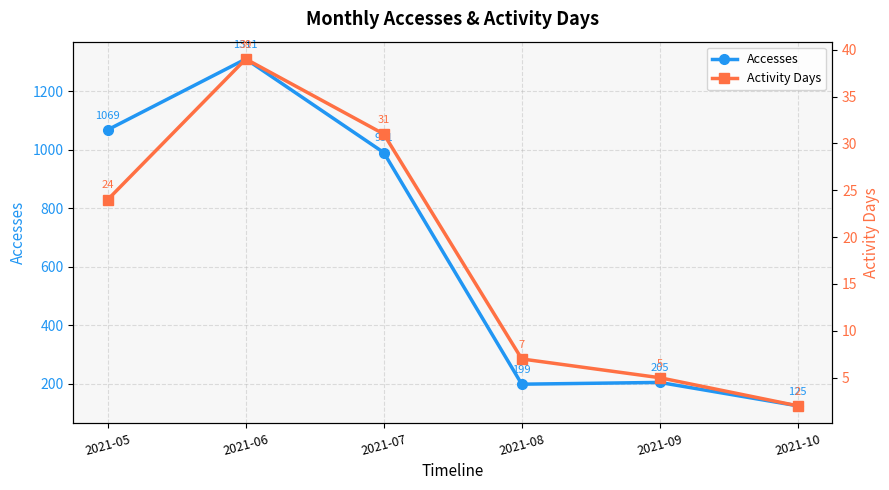

What is the spread (max minus min) of values at 2021-08?

192